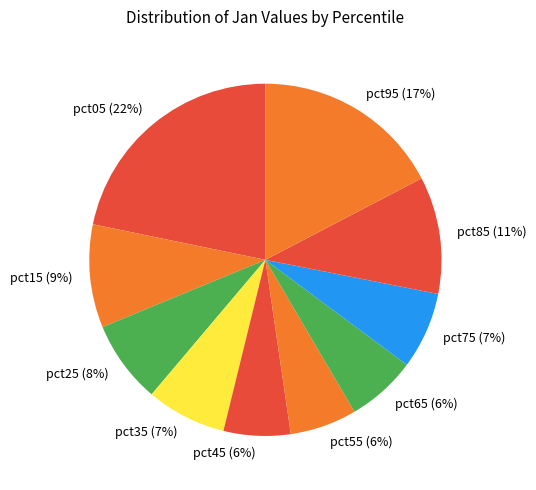

The pct65 slice represents 1% of the pie. True or false?

False